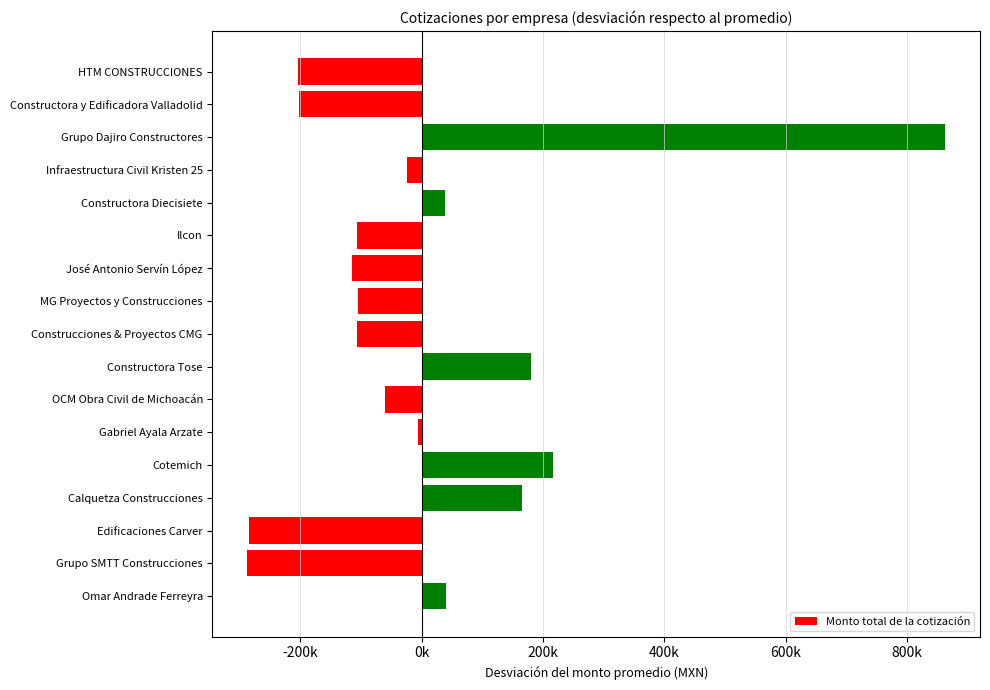

What is the difference between the second highest and second lowest values?

500400.4